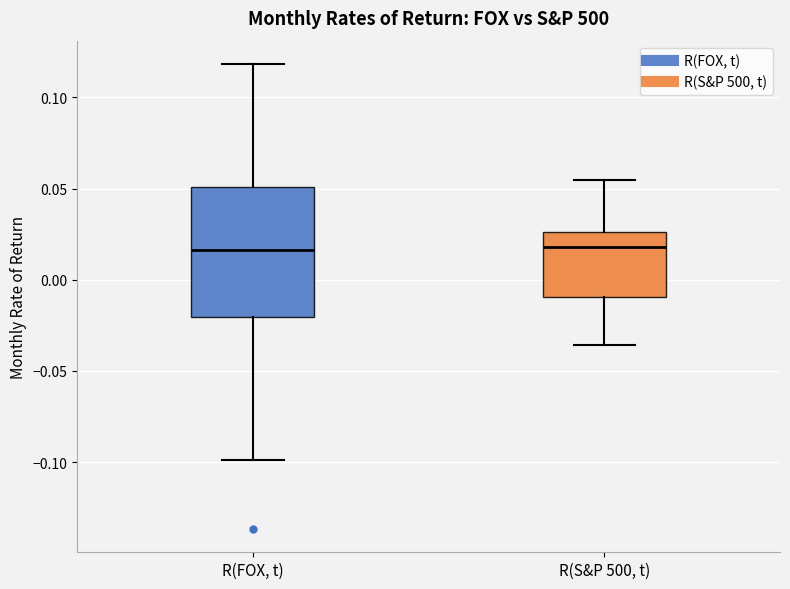

Reading left to right, read every box against the y-axis: the position of its median line, the range the box covers, and the ends of its whiskers. The values are not printed on the chart, so give them approximately, as read against the axis.

R(FOX, t): median 0.015, box -0.020 to 0.050, whiskers -0.100 to 0.120
R(S&P 500, t): median 0.020, box -0.010 to 0.025, whiskers -0.035 to 0.055